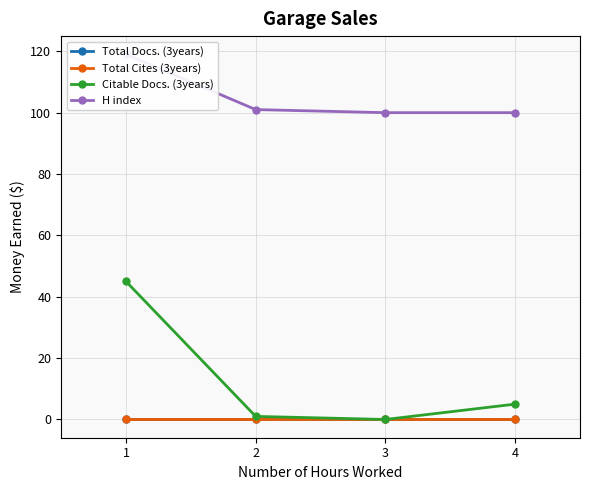

Which category has the lowest value across all series?

1